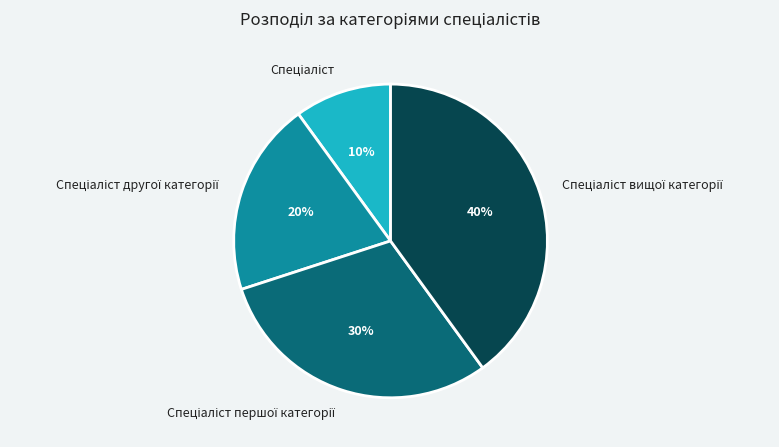

Is there any slice that represents more than half of the pie?

No